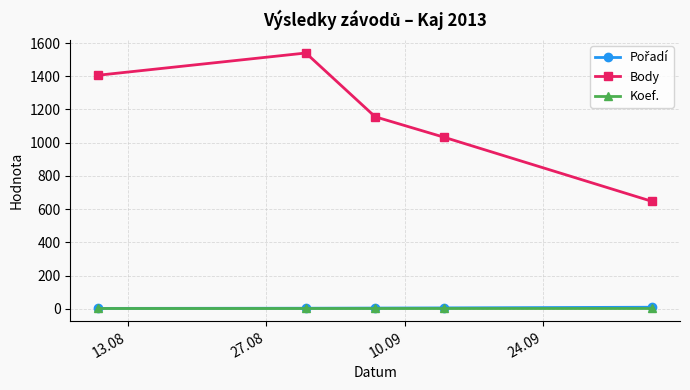

At how many categories does at least one series exceed 941?

4